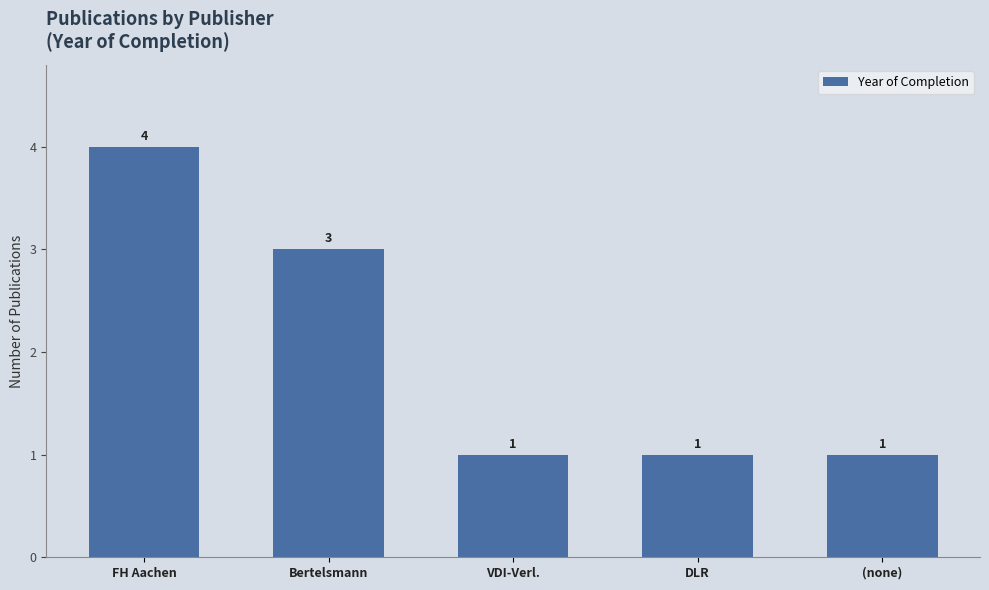

Between FH Aachen and Bertelsmann, which is larger?

FH Aachen